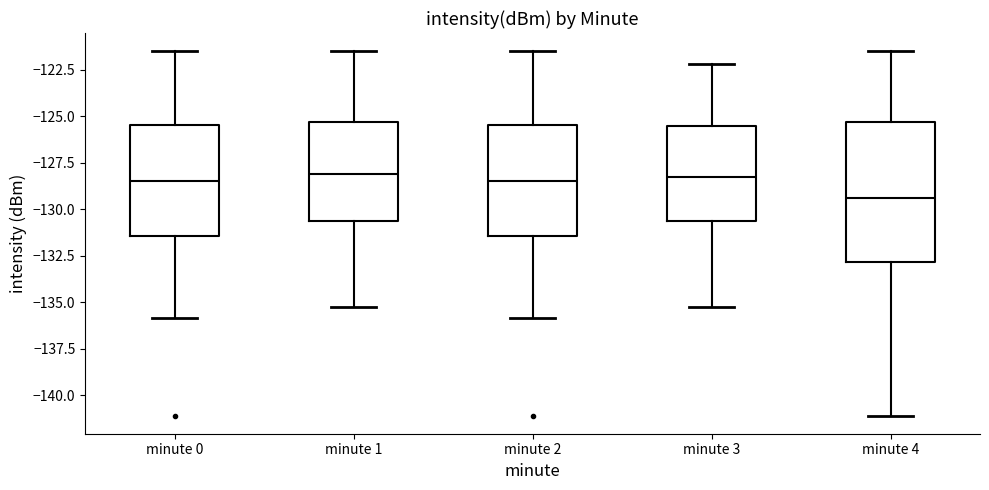

Reading left to right, transcribe this box plot: for each box, give where its median line is, the range the box spans, and where its two whiskers end, as read against the y-axis. The values are not printed on the chart, so give them approximately, as read against the axis.

minute 0: median -128.5, box -131.5 to -125.5, whiskers -136.0 to -121.5
minute 1: median -128.0, box -130.5 to -125.5, whiskers -135.5 to -121.5
minute 2: median -128.5, box -131.5 to -125.5, whiskers -136.0 to -121.5
minute 3: median -128.5, box -130.5 to -125.5, whiskers -135.5 to -122.0
minute 4: median -129.5, box -133.0 to -125.5, whiskers -141.0 to -121.5